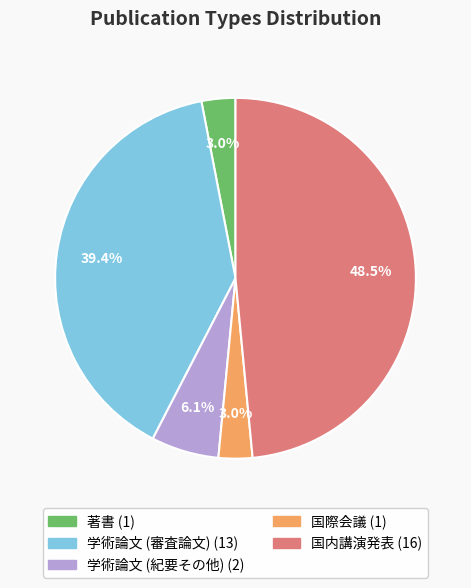

Is the sum of 学術論文 (紀要その他) and 著書 greater than half?

No